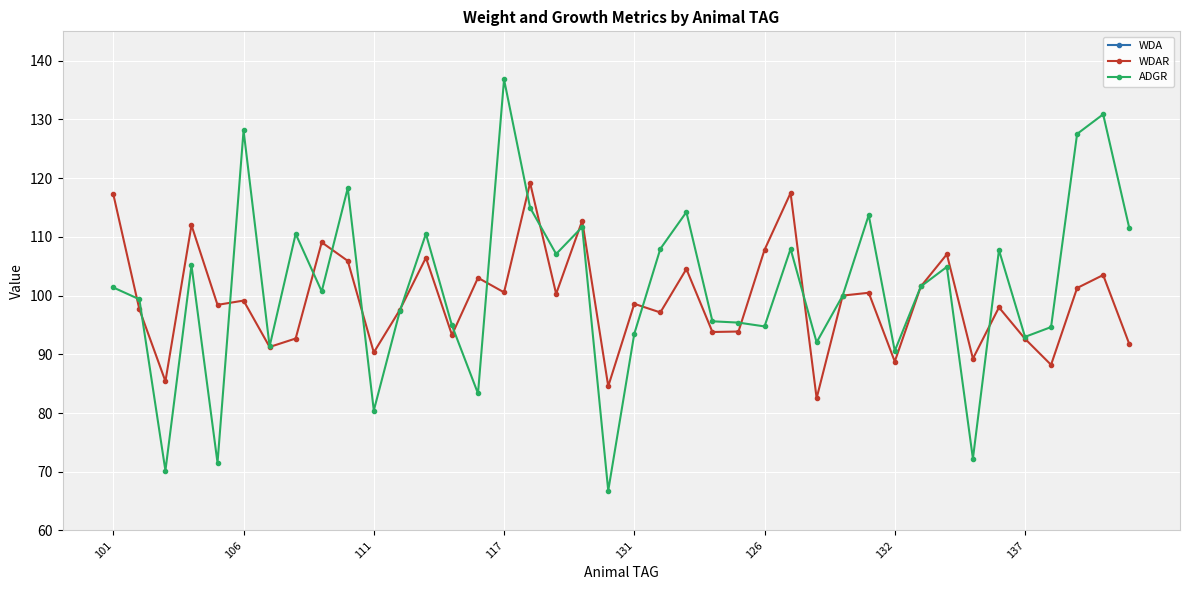

At which label does WDAR first exceed 99?

101